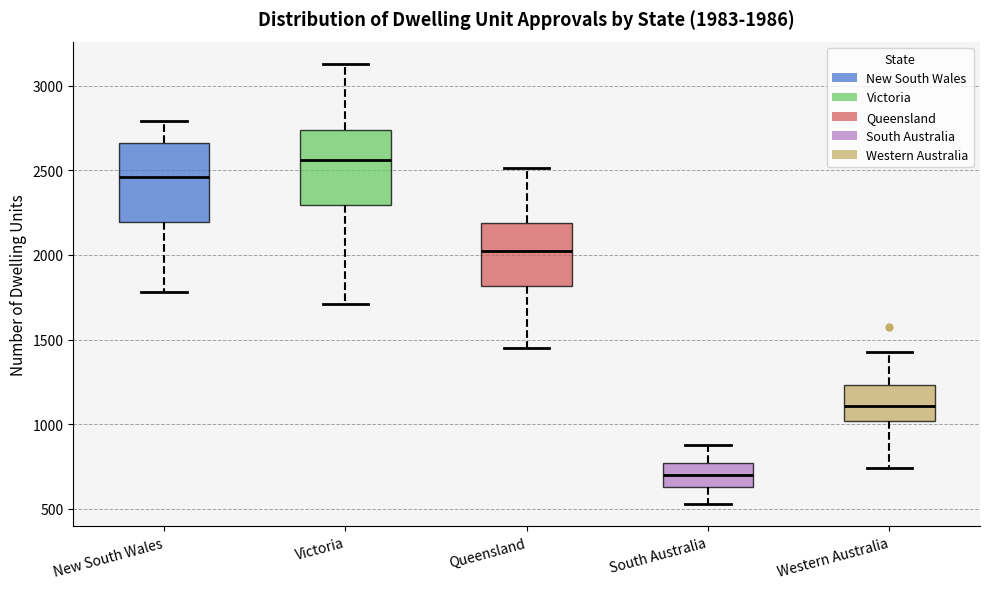

Which box has the highest median line?

Victoria